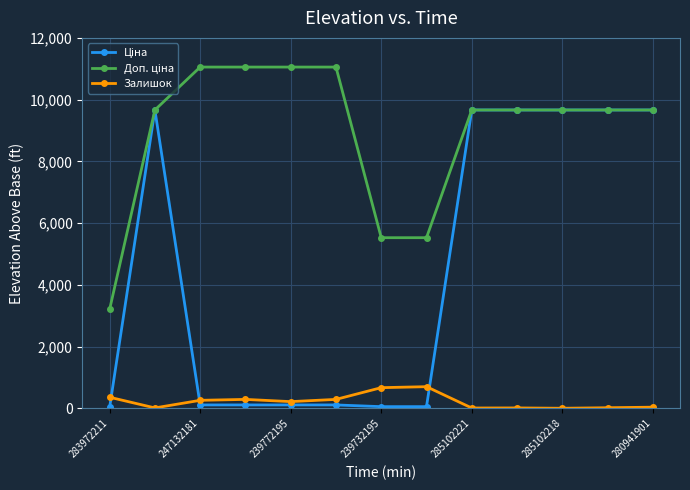

What is the maximum value for Залишок?

702.0